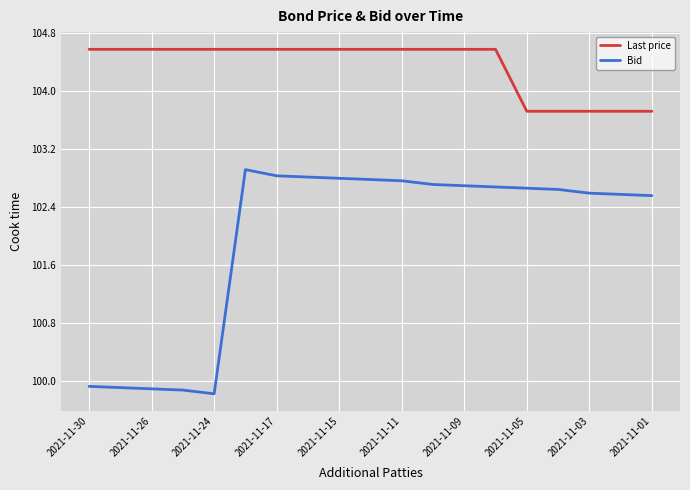

True or false: Last price and Bid cross at least once.

False